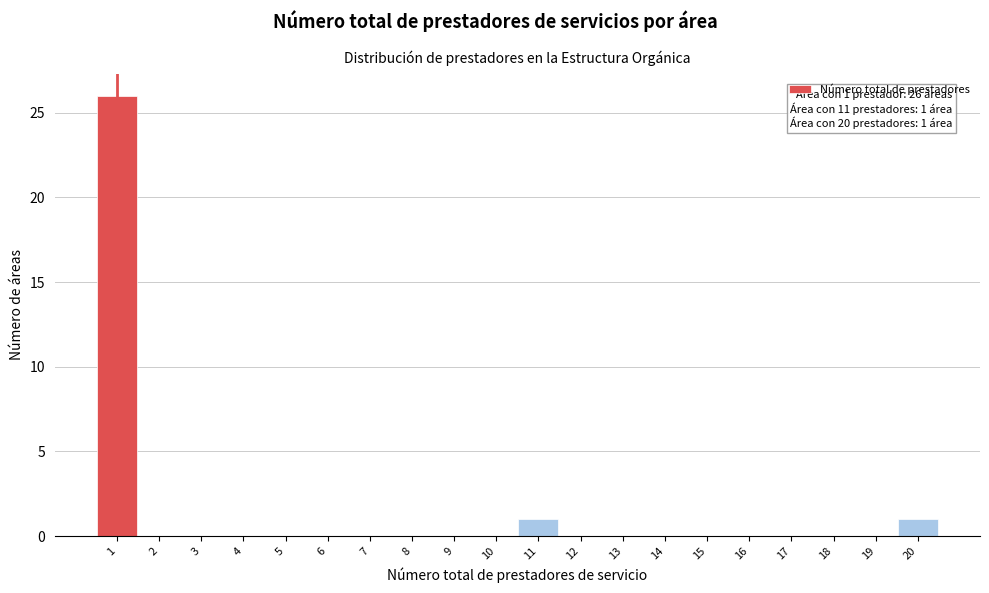

Over which range of the x-axis is the bar tallest?

0.5 to 1.5